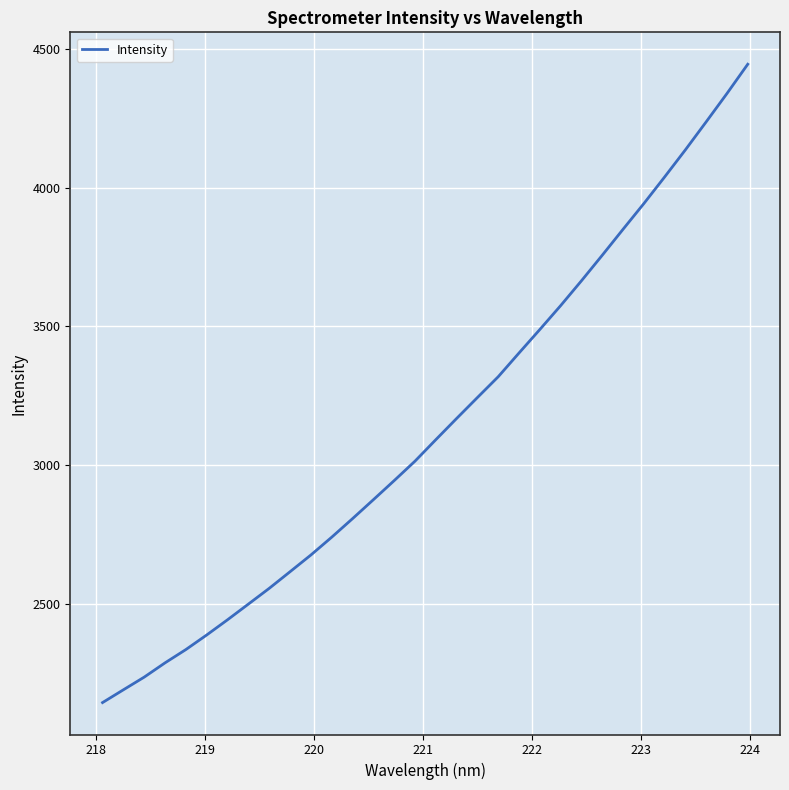

What is the smallest value displayed?

2146.4